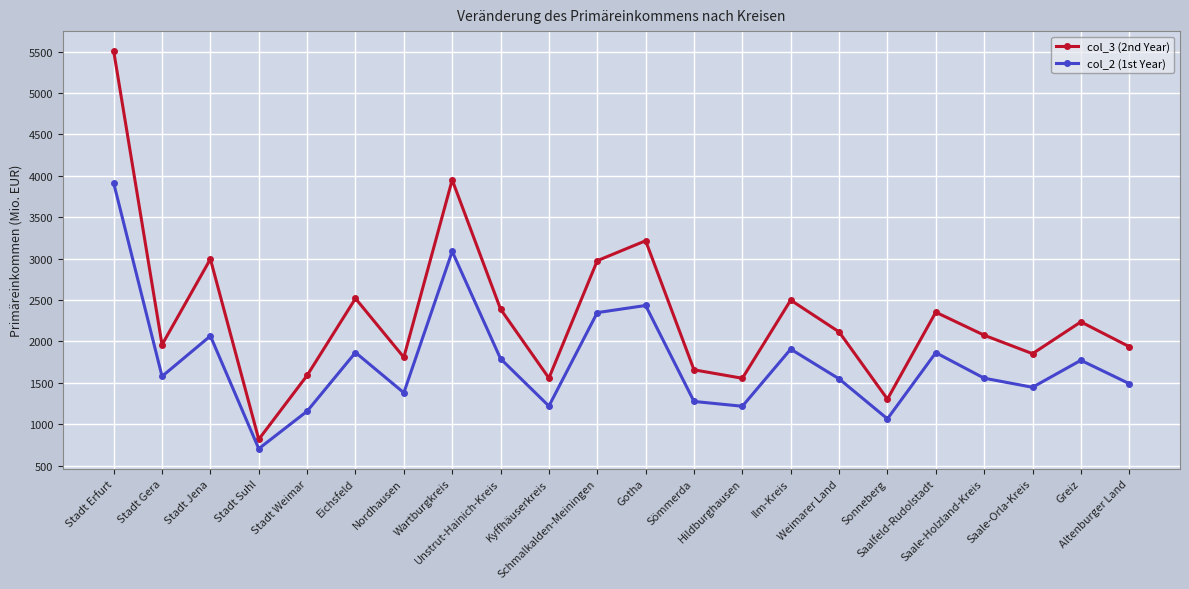

What is the minimum value shown in the chart?

703